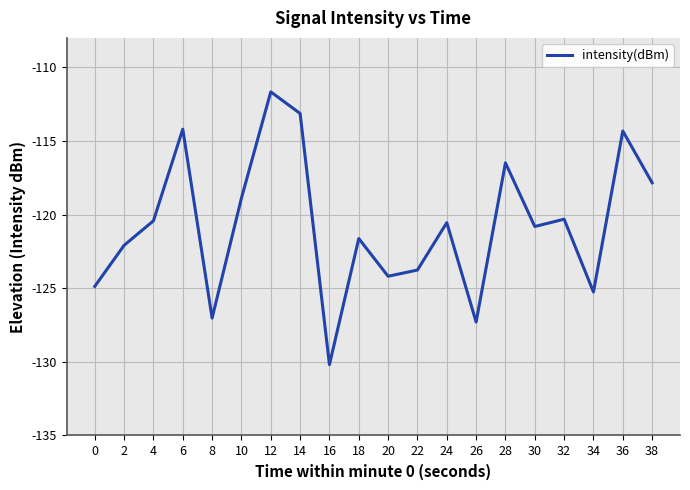

What is the average value?

-120.7